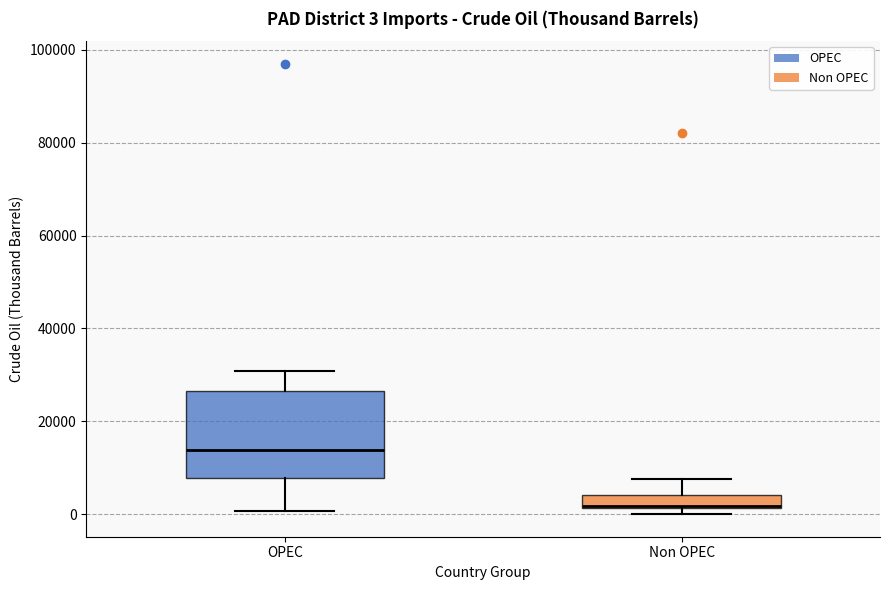

Which box is the tallest, from its lower edge to its upper edge?

OPEC